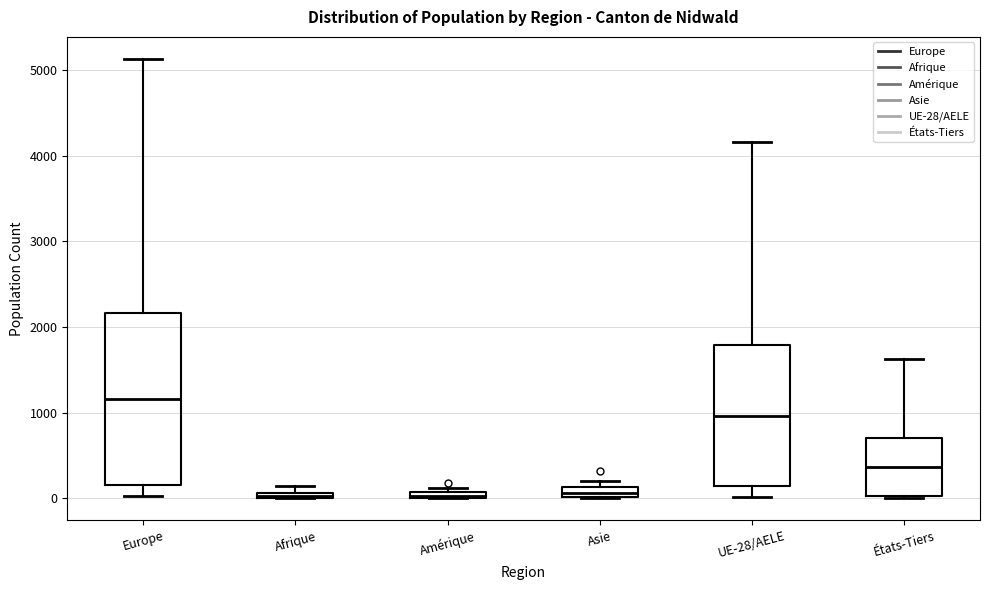

Where does the lower whisker of the box for UE-28/AELE end on the y-axis? The values are not printed on the chart, so give them approximately, as read against the axis.

0